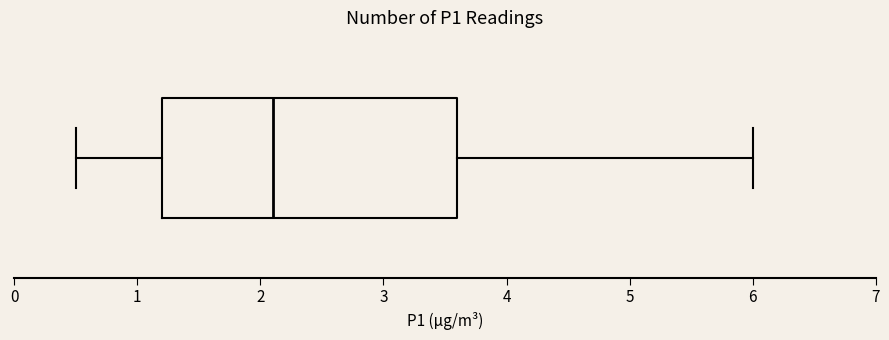

Transcribe this box plot: give where the median line is, the range the box spans, and where the two whiskers end, as read against the x-axis. The values are not printed on the chart, so give them approximately, as read against the axis.

median 2.1, box 1.2 to 3.6, whiskers 0.5 to 6.0